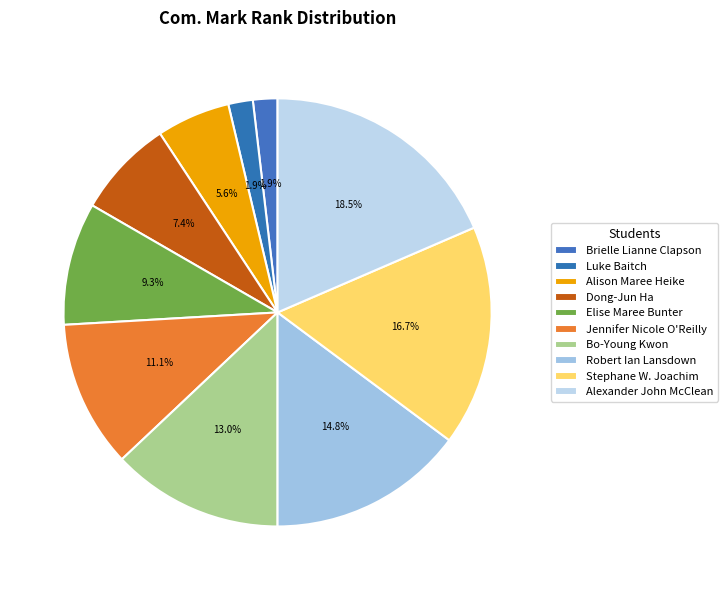

To the nearest percent, what is the difference between the largest and smallest slice percentages?

17%